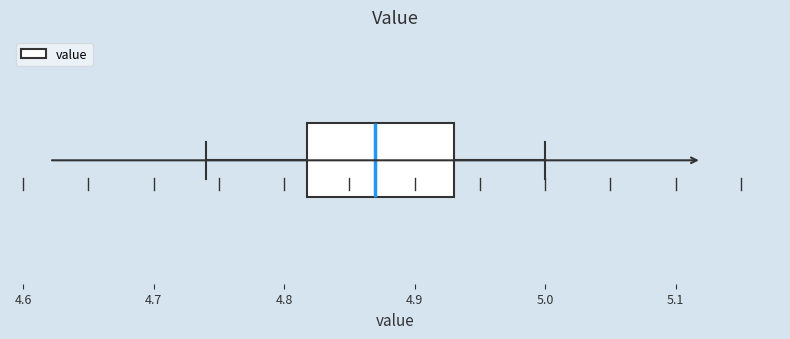

Read this box plot against the x-axis: the position of the median line, the range covered by the box, and the ends of both whiskers. The values are not printed on the chart, so give them approximately, as read against the axis.

median 4.87, box 4.82 to 4.93, whiskers 4.74 to 5.00